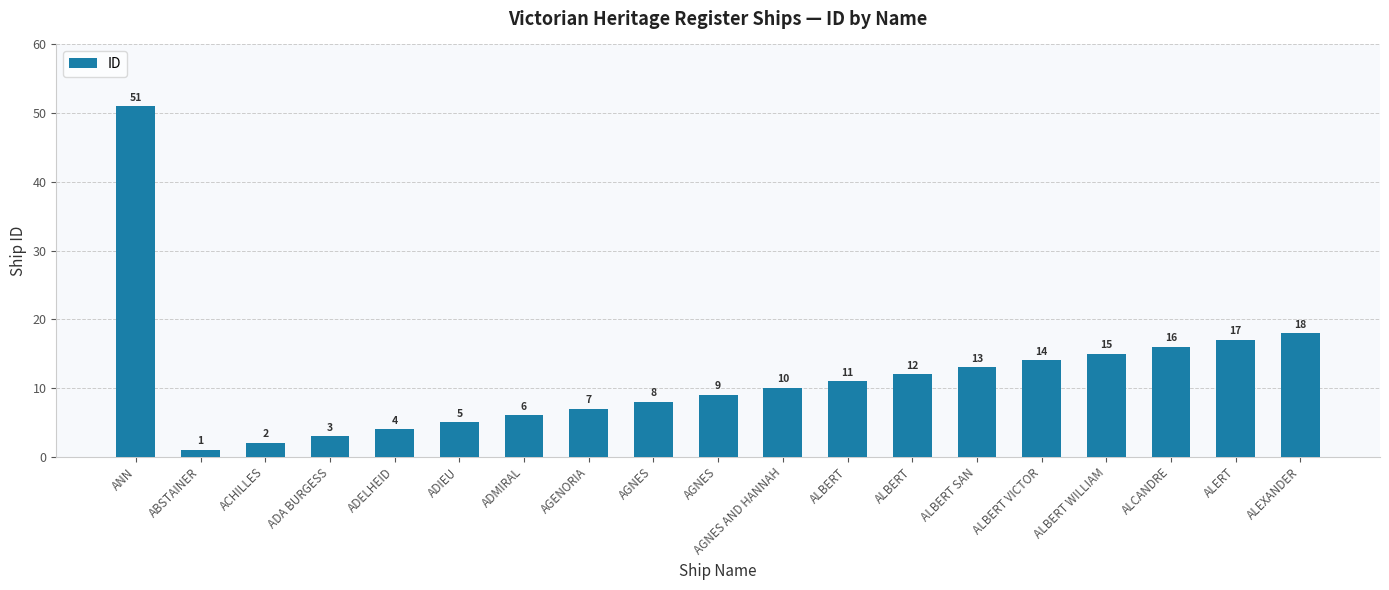

Reading right to left, transcribe all the data shown in this chart.

18	17	16	15	14	13	12	11	10	9	8	7	6	5	4	3	2	1	51